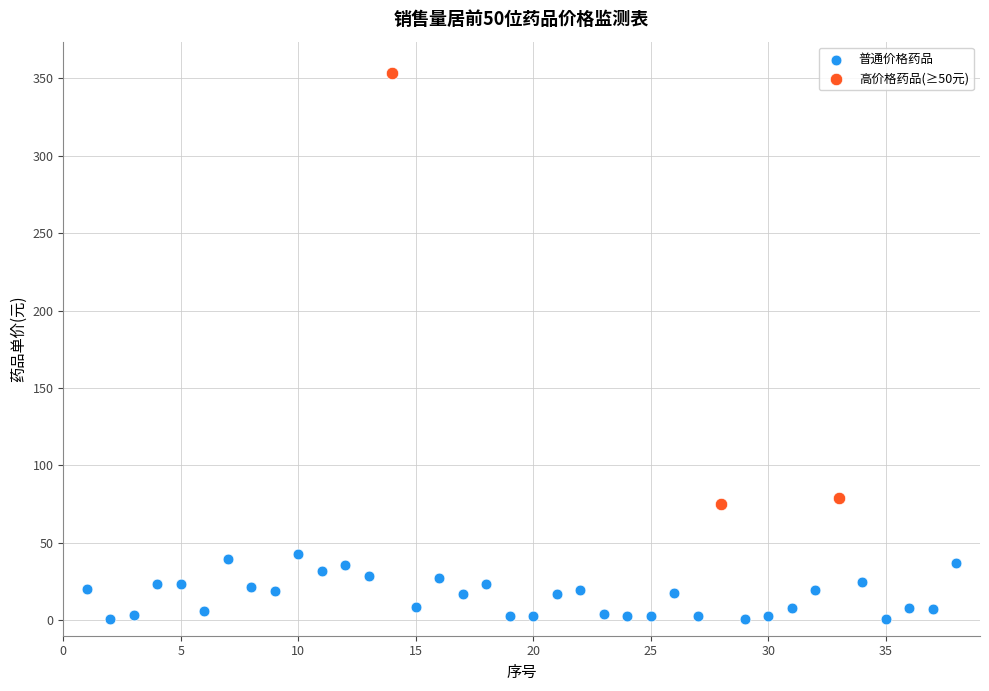

Which series has the largest Y range (max minus min)?

高价格药品(≥50元)